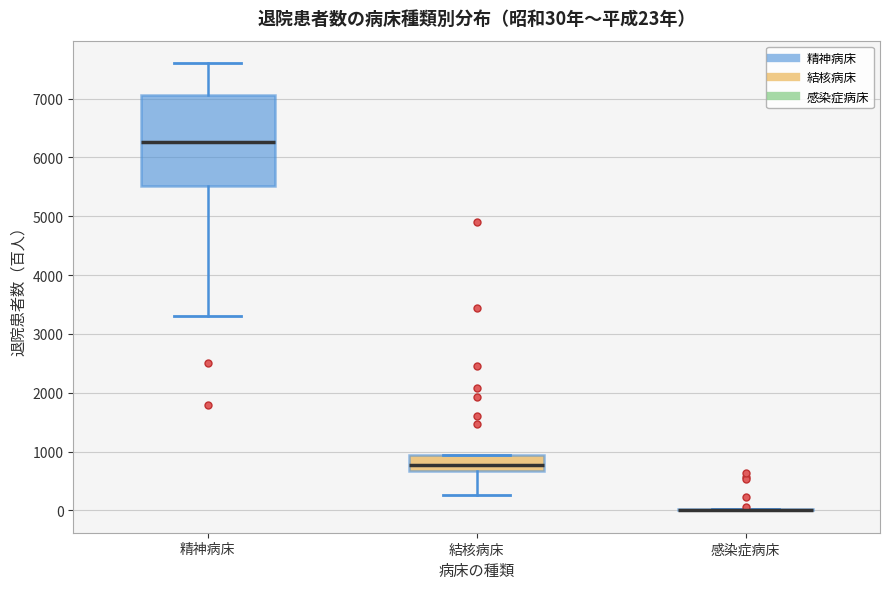

Which box is the tallest, from its lower edge to its upper edge?

精神病床